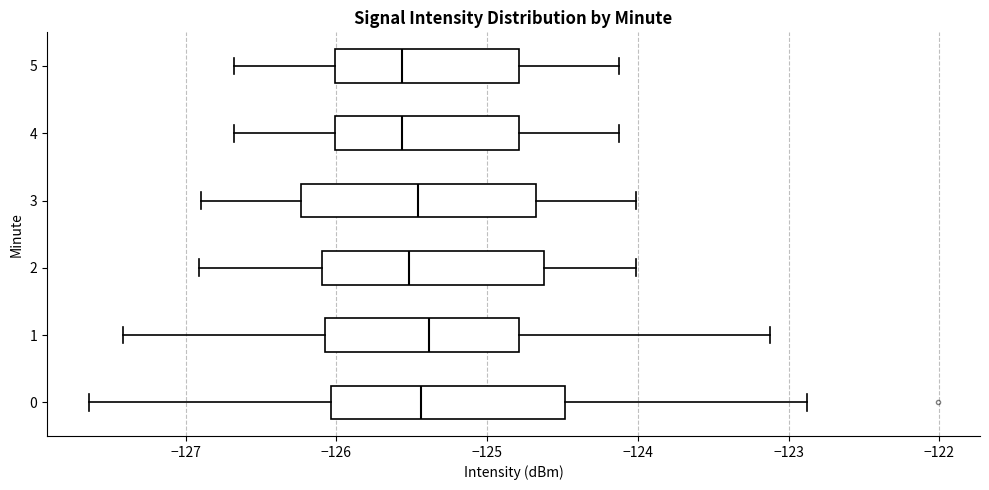

Where does the median line of the box at y = 3 sit on the x-axis? The values are not printed on the chart, so give them approximately, as read against the axis.

-125.5